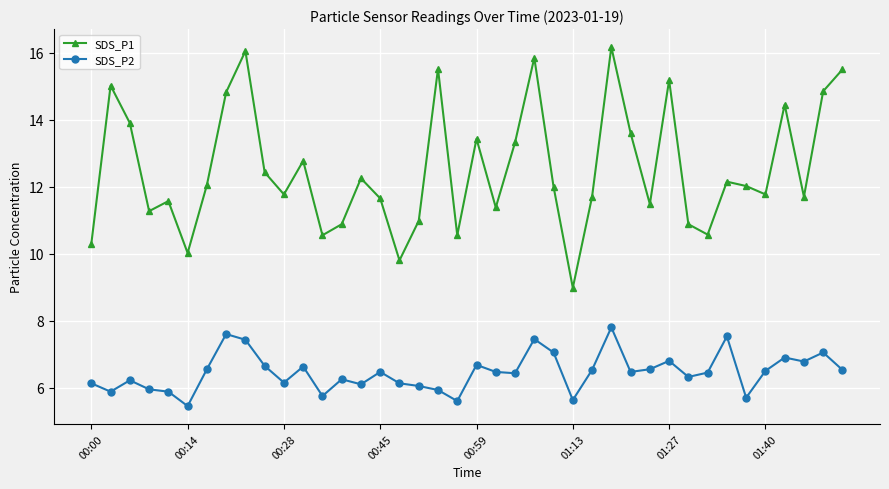

Rank the series by their average value, from highest to lowest.

SDS_P1, SDS_P2